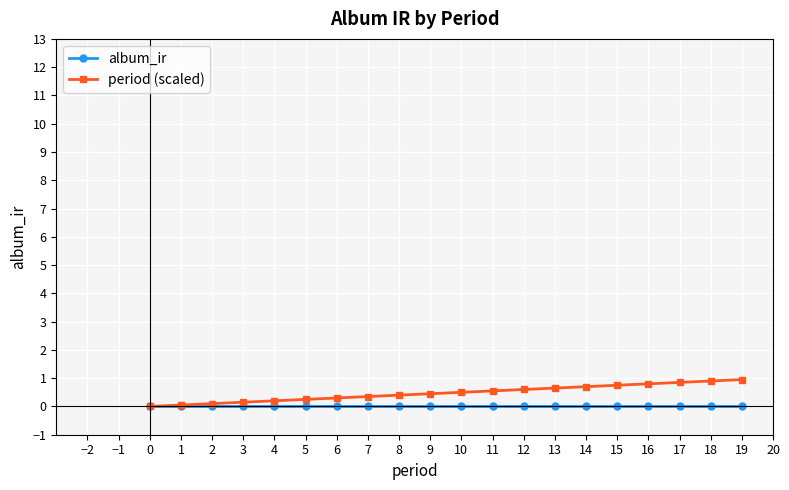

How many lines are shown in the chart?

2